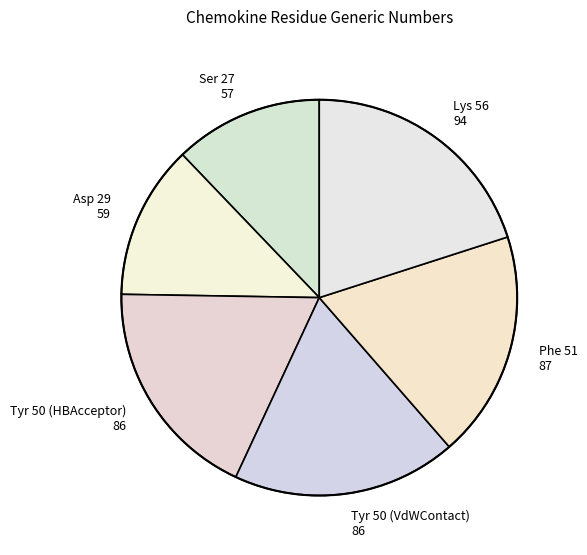

Do Lys 56 and Asp 29 together represent more than half of the pie?

No